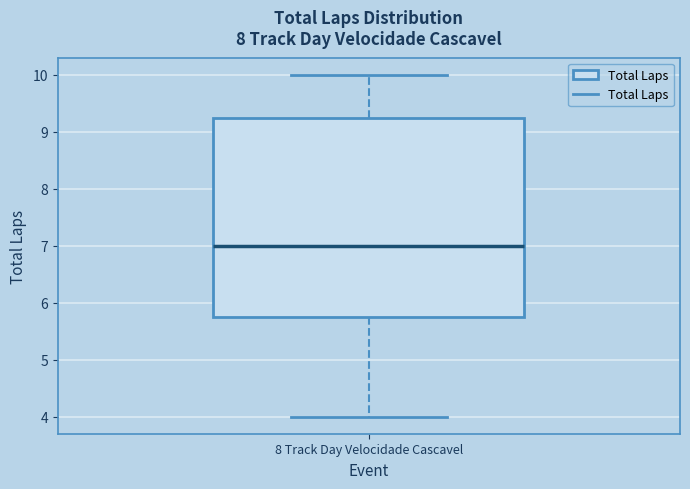

Where is the lower edge of the box for 8 Track Day Velocidade Cascavel on the y-axis? The values are not printed on the chart, so give them approximately, as read against the axis.

5.8